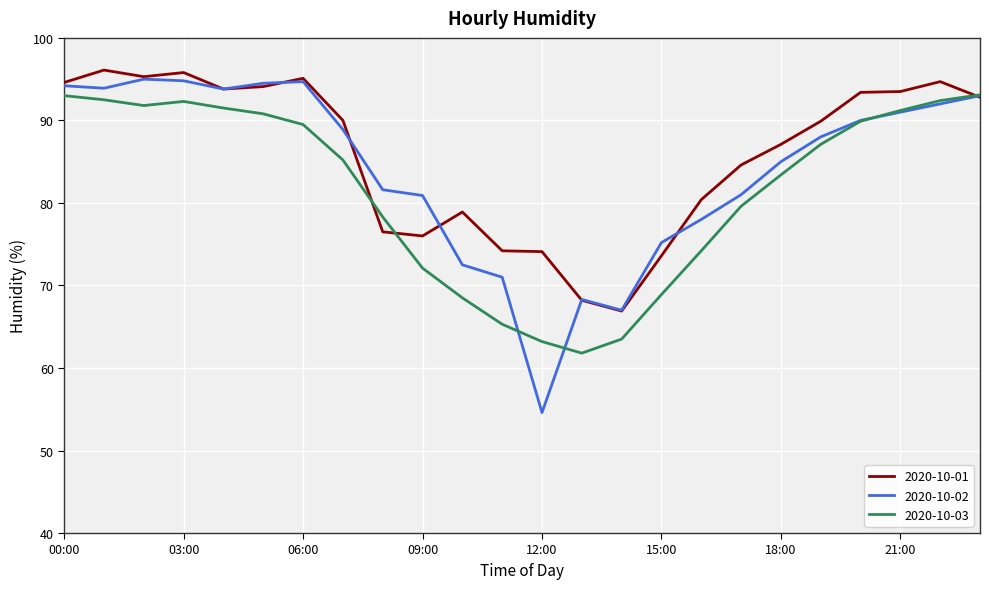

Which series has the widest spread of values?

2020-10-02